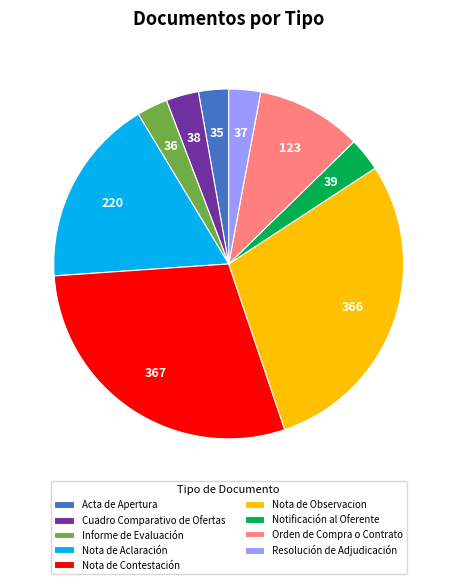

Does any single category account for the majority?

No